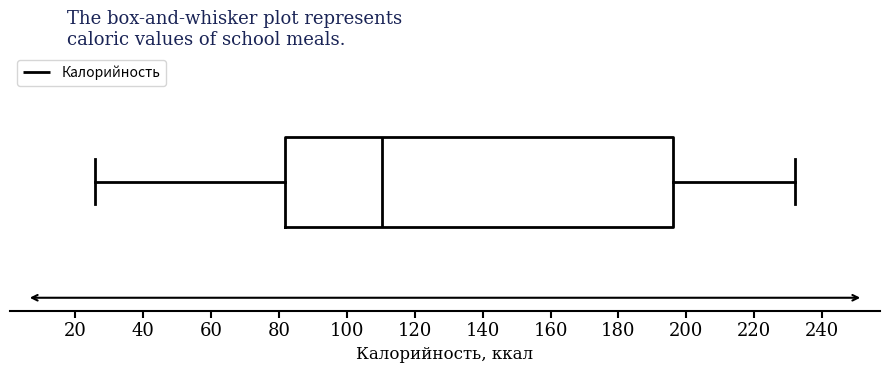

Read this box plot against the x-axis: the position of the median line, the range covered by the box, and the ends of both whiskers. The values are not printed on the chart, so give them approximately, as read against the axis.

median 110, box 82 to 196, whiskers 26 to 232